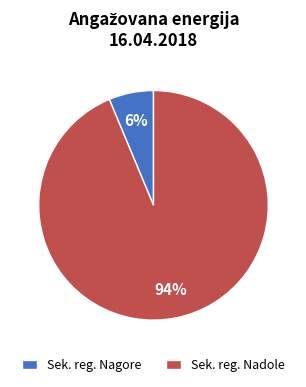

Which category has the biggest portion of the pie?

Sek. reg. Nadole